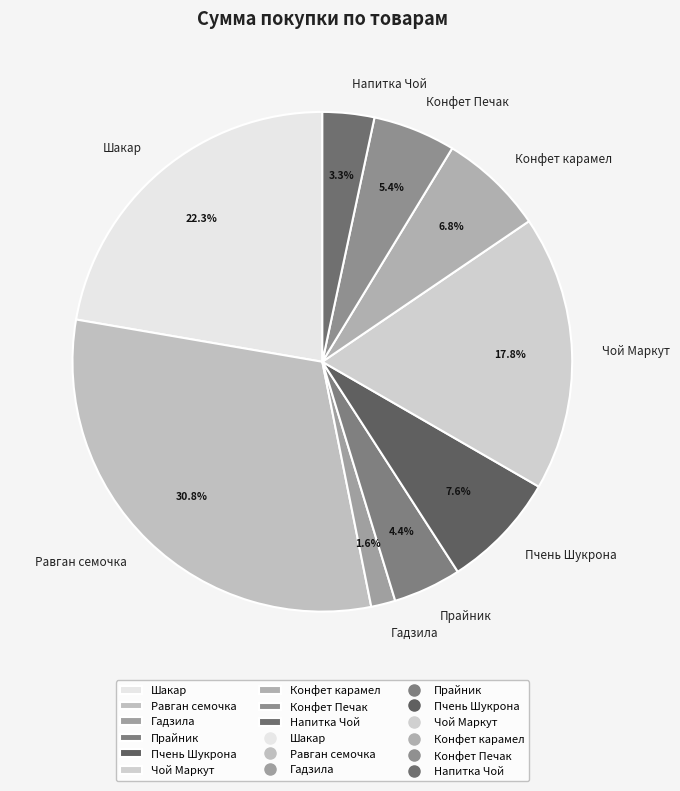

Which slice is the smallest?

Гадзила